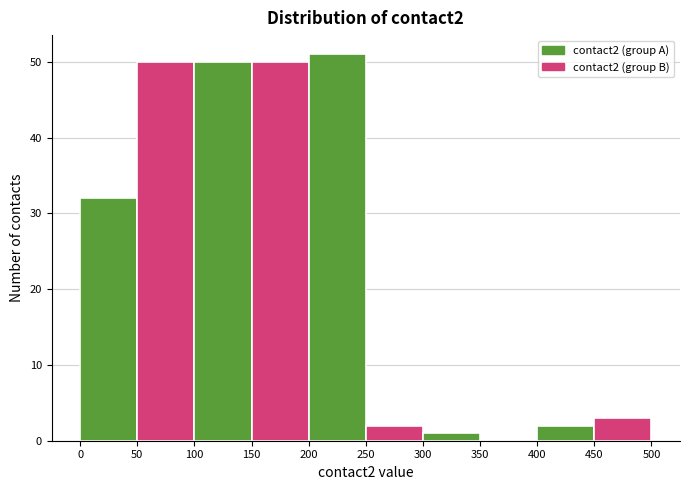

Which range on the x-axis has the tallest bar?

200 to 250